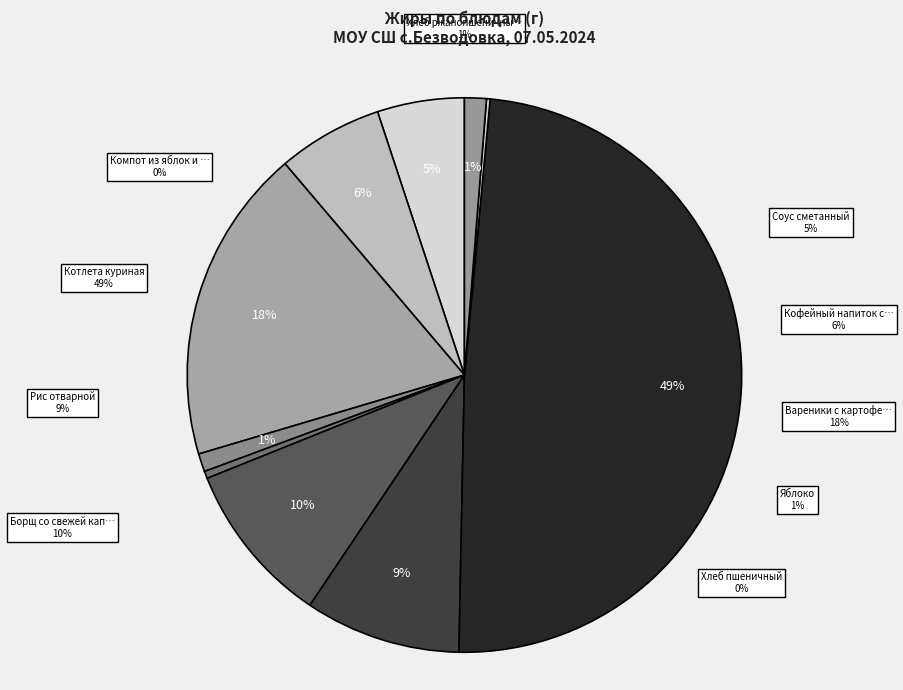

How many slices are in this pie chart?

10